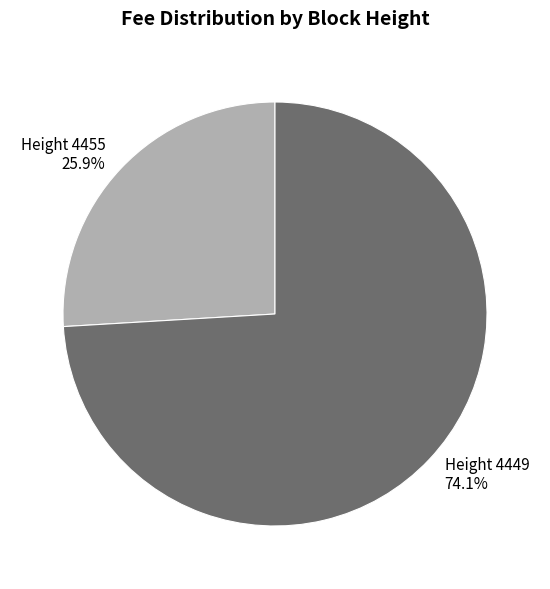

Is there a majority slice in this chart?

Yes